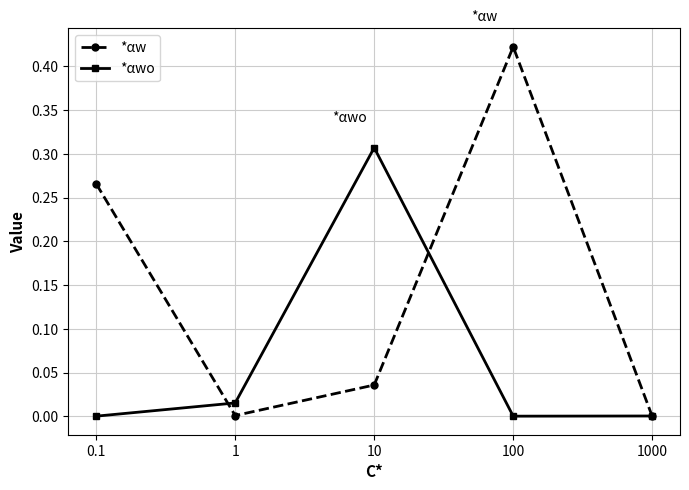

What is the label of the 2nd point from the left?

1